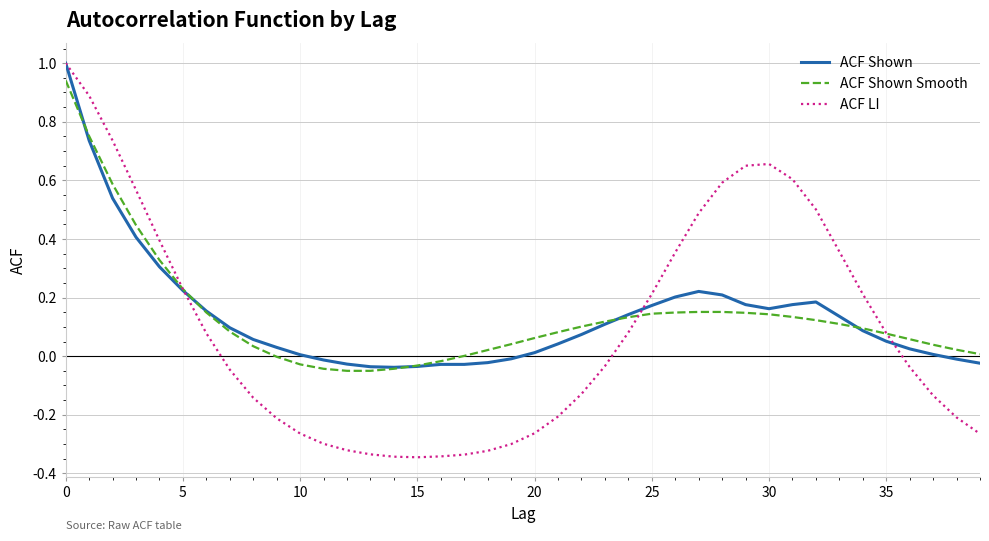

What is the maximum value for ACF LI?

1.0